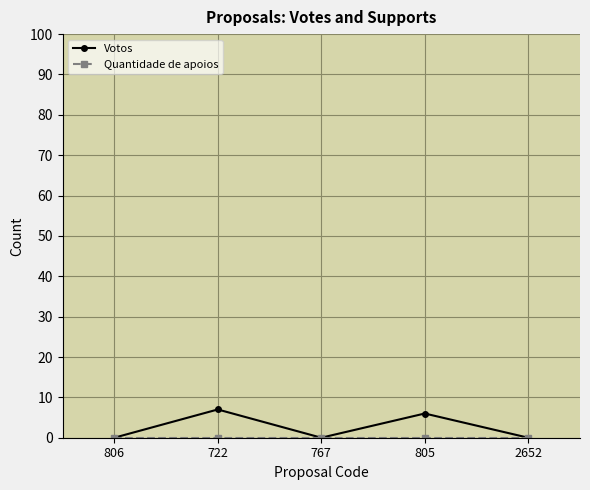

True or false: Votos has more than 2 points higher than both neighbors.

False